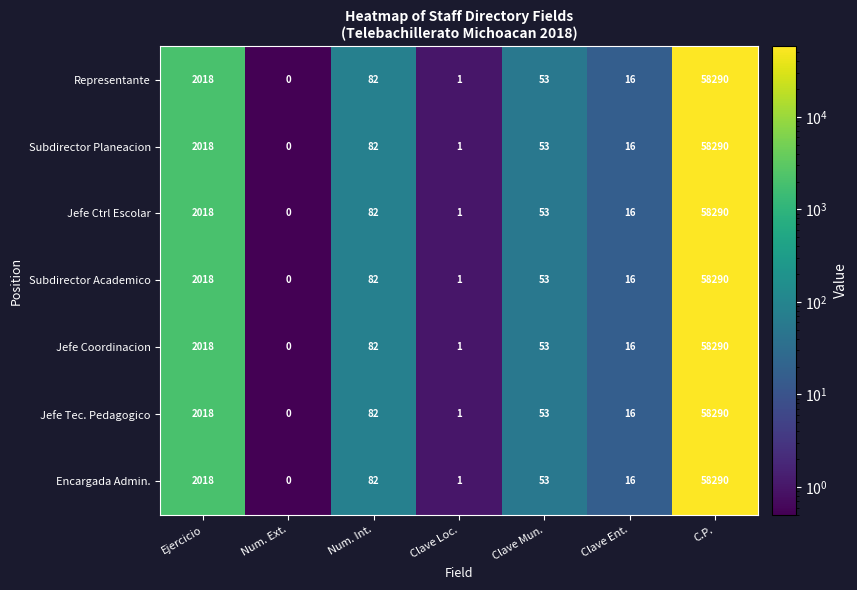

True or false: Subdirector Academico has a value of 53 at Clave Mun..

True